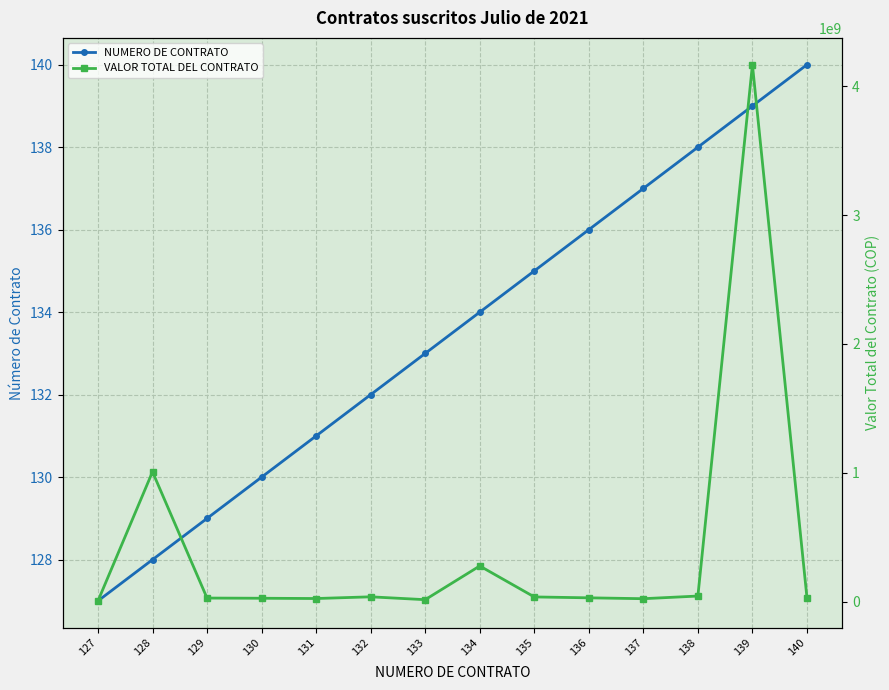

The NUMERO DE CONTRATO series shows 27 at 133. True or false?

False